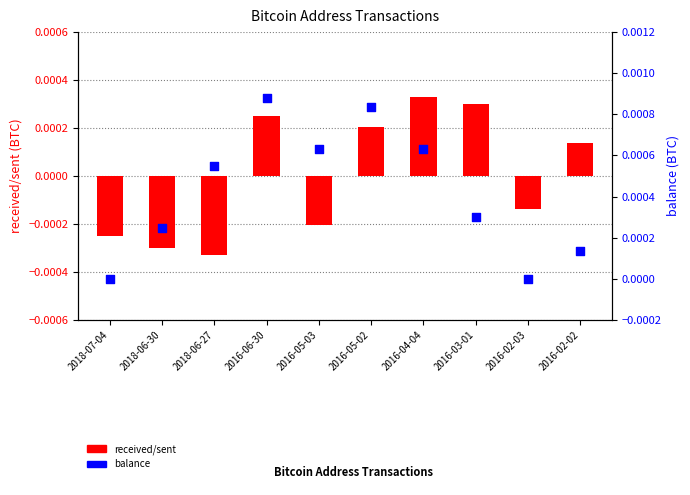

Which series has the largest total across all categories?

balance